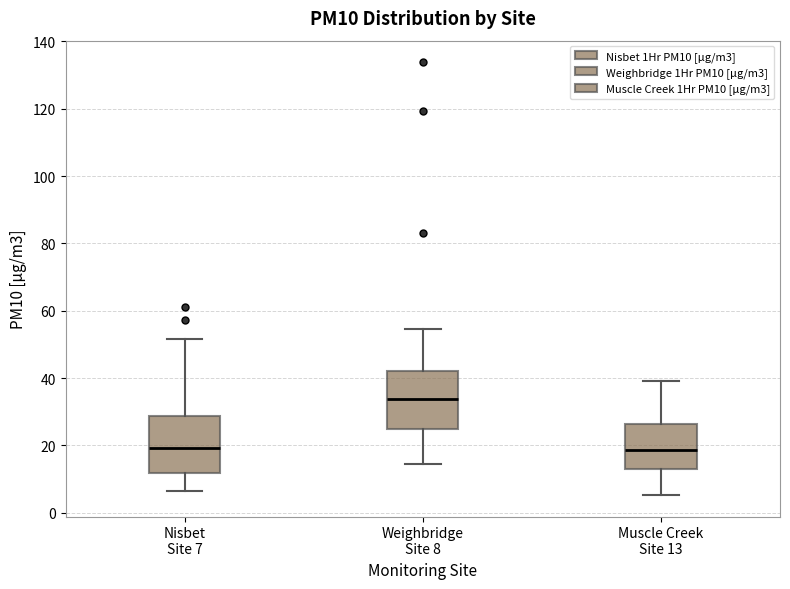

Reading left to right, transcribe this box plot: for each box, give where its median line is, the range the box spans, and where its two whiskers end, as read against the y-axis. The values are not printed on the chart, so give them approximately, as read against the axis.

Nisbet Site 7: median 20, box 12 to 28, whiskers 6 to 52
Weighbridge Site 8: median 34, box 24 to 42, whiskers 14 to 54
Muscle Creek Site 13: median 18, box 12 to 26, whiskers 6 to 40